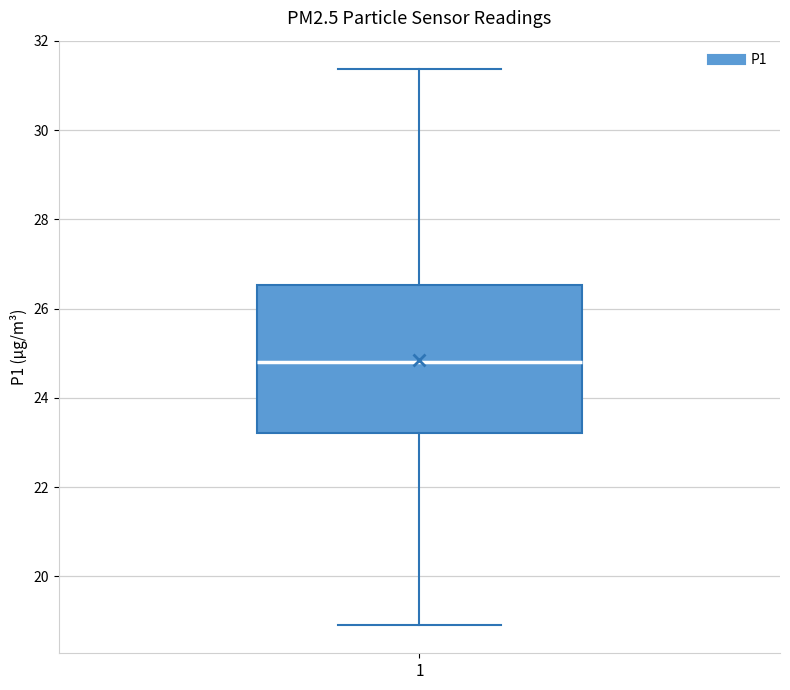

Where does the upper whisker of the box at x = 1 end on the y-axis? The values are not printed on the chart, so give them approximately, as read against the axis.

31.4